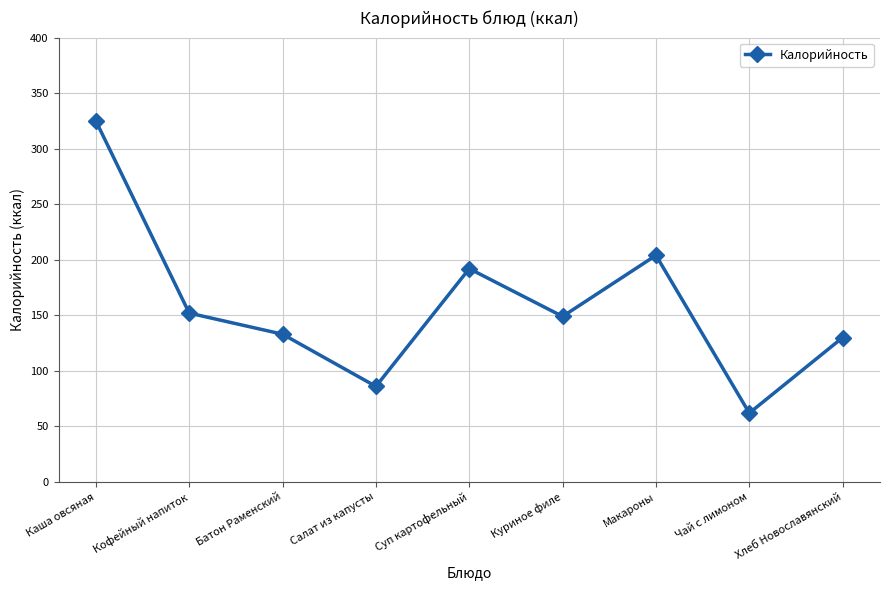

At which category does the chart reach its minimum across all series?

Чай с лимоном